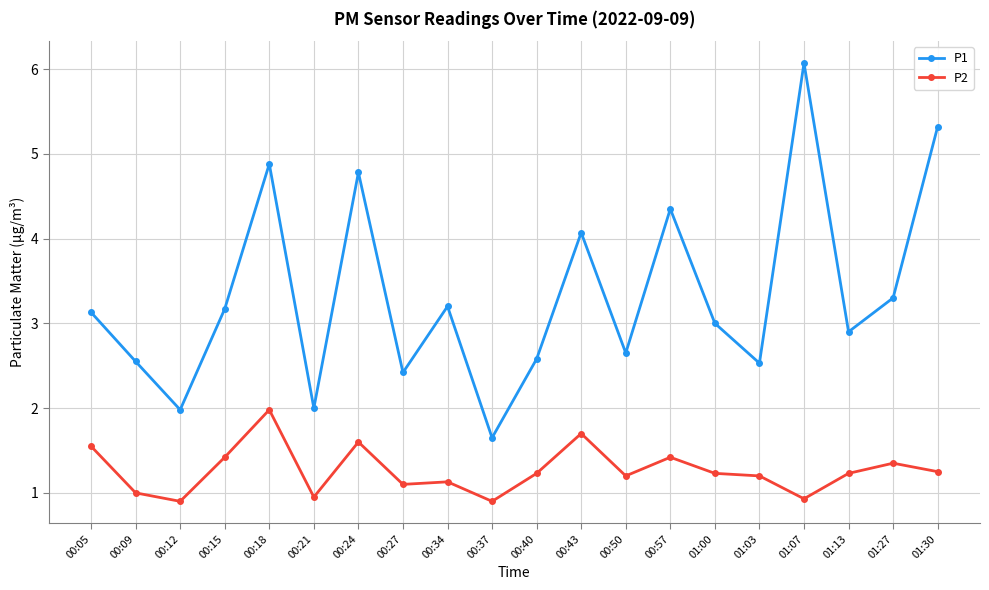

What is the maximum value for P2?

2.0